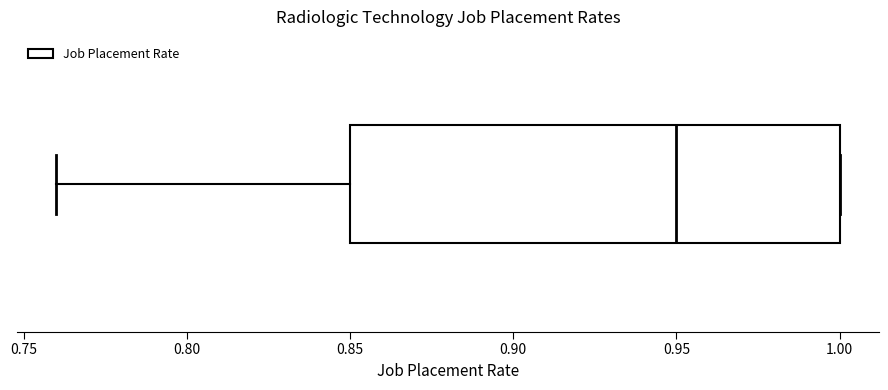

Where does the left whisker of the box end on the x-axis? The values are not printed on the chart, so give them approximately, as read against the axis.

0.76